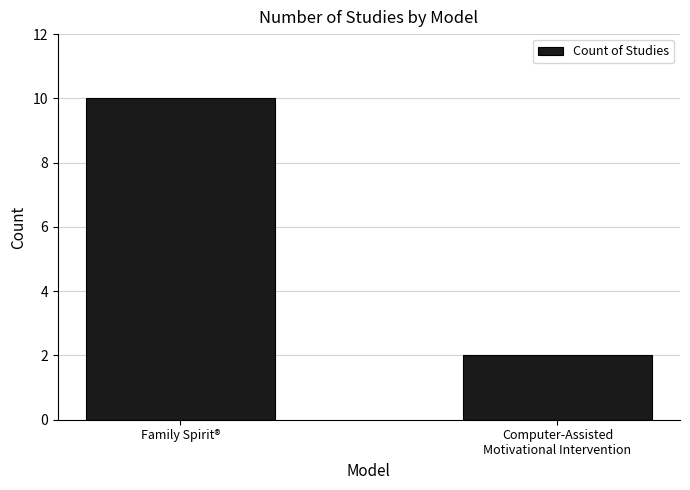

What is the sum of the values at Computer-Assisted
Motivational Intervention and Family Spirit®?

12